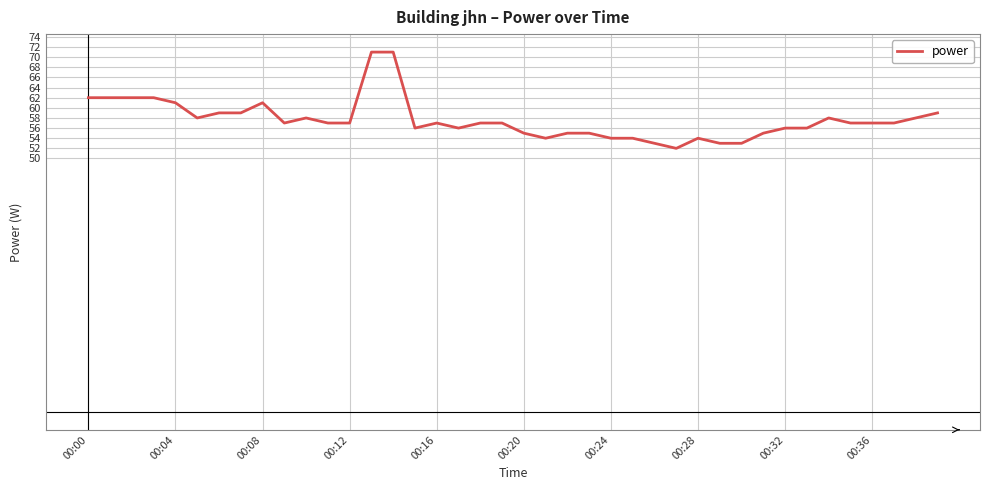

What is the maximum value shown in the chart?

71